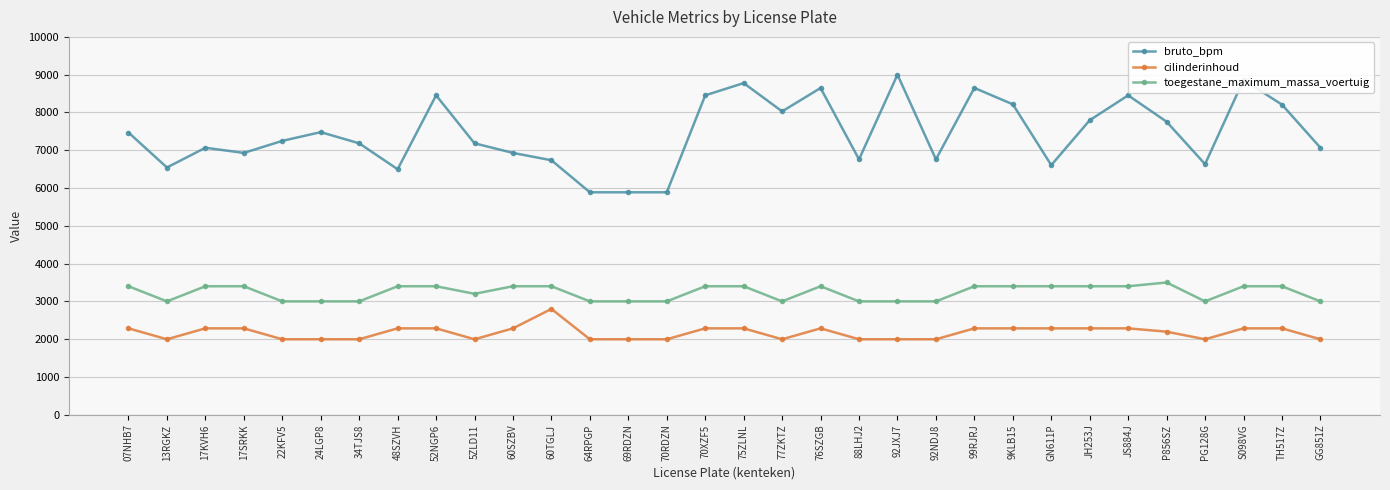

True or false: bruto_bpm and toegestane_maximum_massa_voertuig intersect in this chart.

False